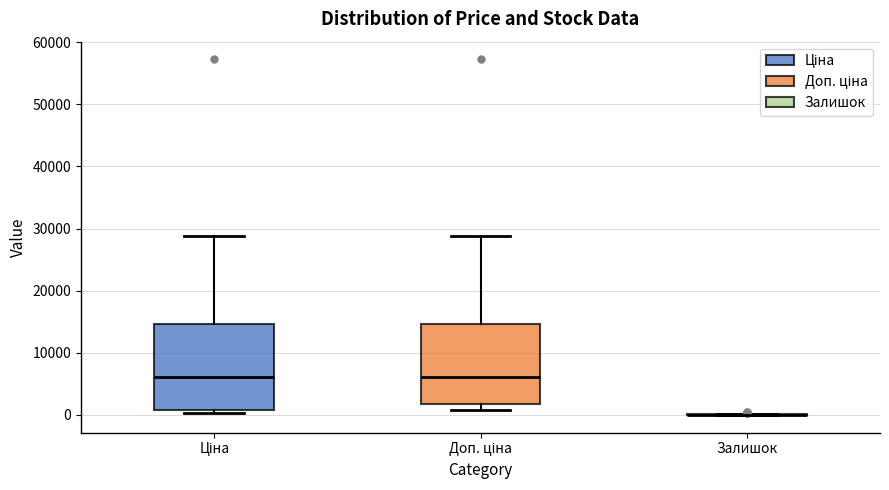

Reading left to right, read every box against the y-axis: the position of its median line, the range the box covers, and the ends of its whiskers. The values are not printed on the chart, so give them approximately, as read against the axis.

Ціна: median 6000, box 1000 to 15000, whiskers 0 to 29000
Доп. ціна: median 6000, box 2000 to 15000, whiskers 1000 to 29000
Залишок: box collapsed to a line at 0, whiskers 0 to 0